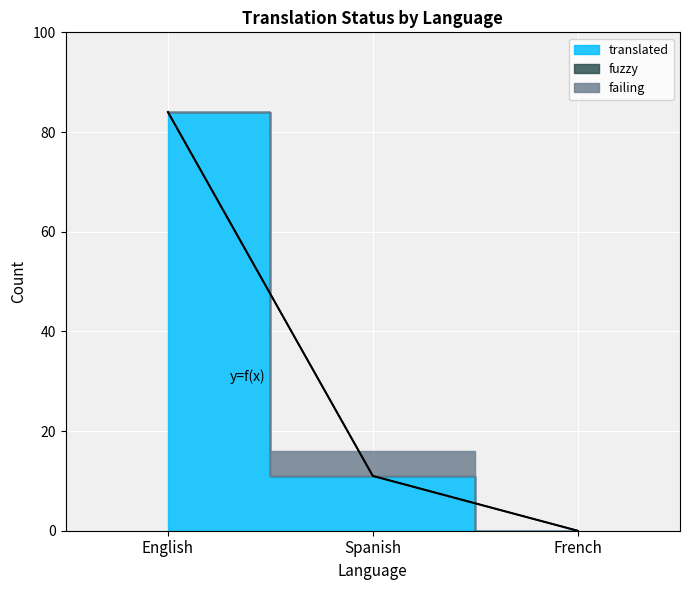

Count the number of data series in this chart.

3